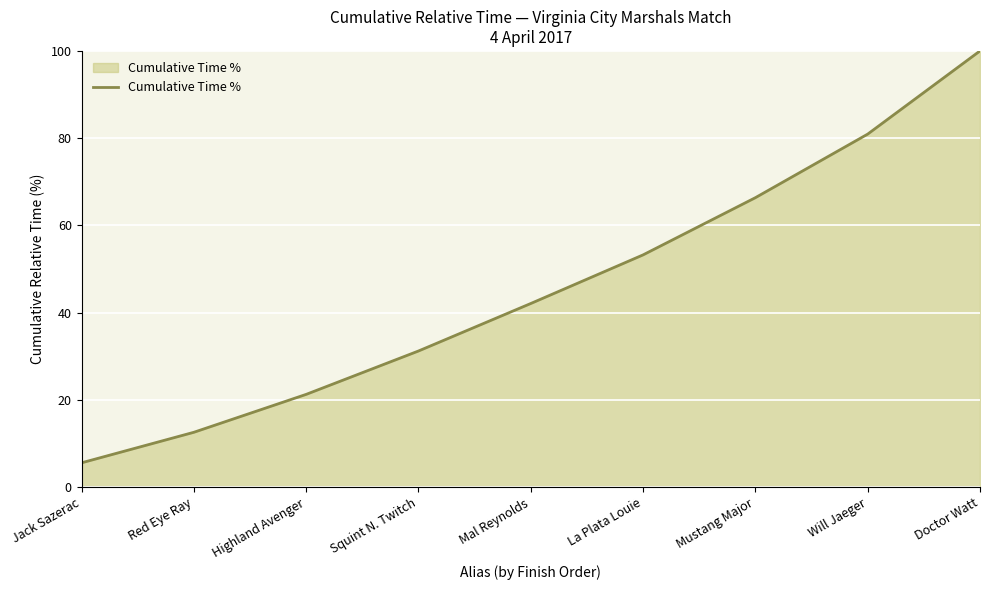

What position from the left is Mal Reynolds?

5